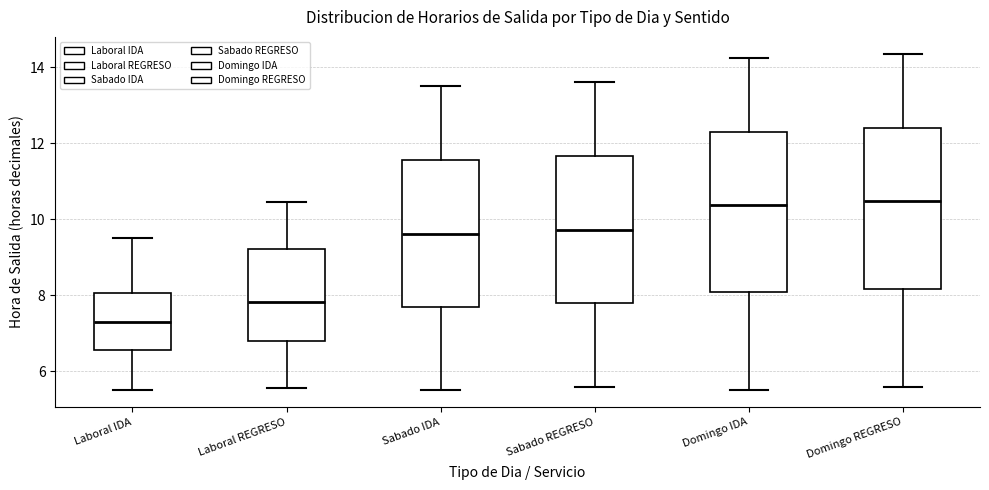

Reading left to right, read every box against the y-axis: the position of its median line, the range the box covers, and the ends of its whiskers. The values are not printed on the chart, so give them approximately, as read against the axis.

Laboral IDA: median 7.2, box 6.6 to 8.0, whiskers 5.6 to 9.6
Laboral REGRESO: median 7.8, box 6.8 to 9.2, whiskers 5.6 to 10.4
Sabado IDA: median 9.6, box 7.6 to 11.6, whiskers 5.6 to 13.6
Sabado REGRESO: median 9.8, box 7.8 to 11.6, whiskers 5.6 to 13.6
Domingo IDA: median 10.4, box 8.0 to 12.4, whiskers 5.6 to 14.2
Domingo REGRESO: median 10.4, box 8.2 to 12.4, whiskers 5.6 to 14.4